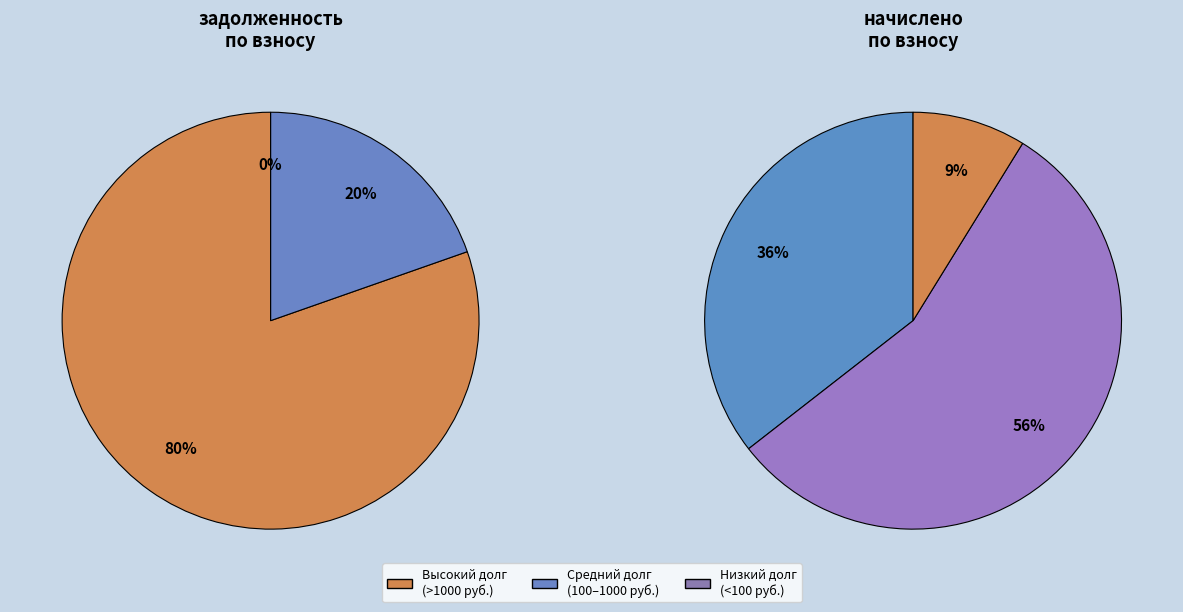

Does 13 represent more than half of the total?

No